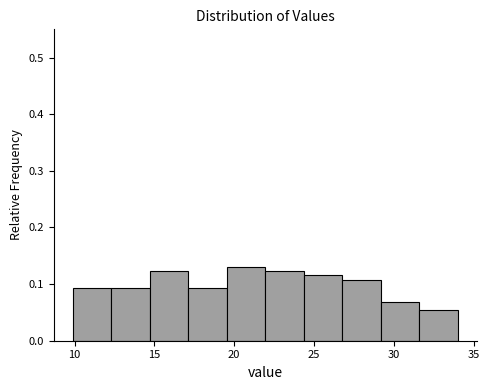

Reading left to right, list every bar in this chart as the range it spans on the x-axis followed by its height. Neither the bar edges nor the heights are printed on the chart, so give them approximately, as read against the axes.

10.0 to 12.5: 0.09
12.5 to 14.5: 0.09
14.5 to 17.0: 0.12
17.0 to 19.5: 0.09
19.5 to 22.0: 0.13
22.0 to 24.5: 0.12
24.5 to 27.0: 0.12
27.0 to 29.0: 0.11
29.0 to 31.5: 0.07
31.5 to 34.0: 0.05